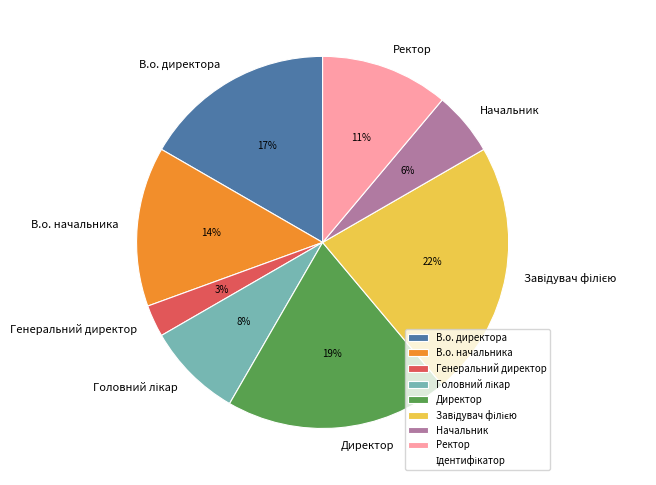

Between В.о. начальника and Начальник, which is larger?

В.о. начальника